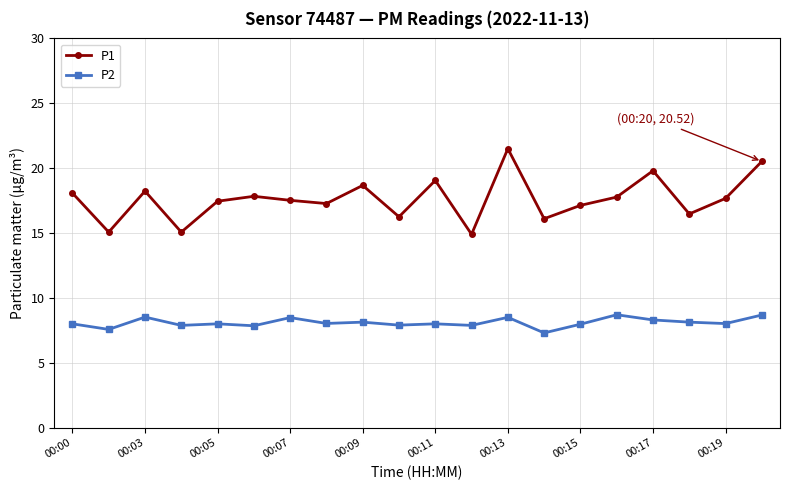

Which series has the largest range (max minus min)?

P1